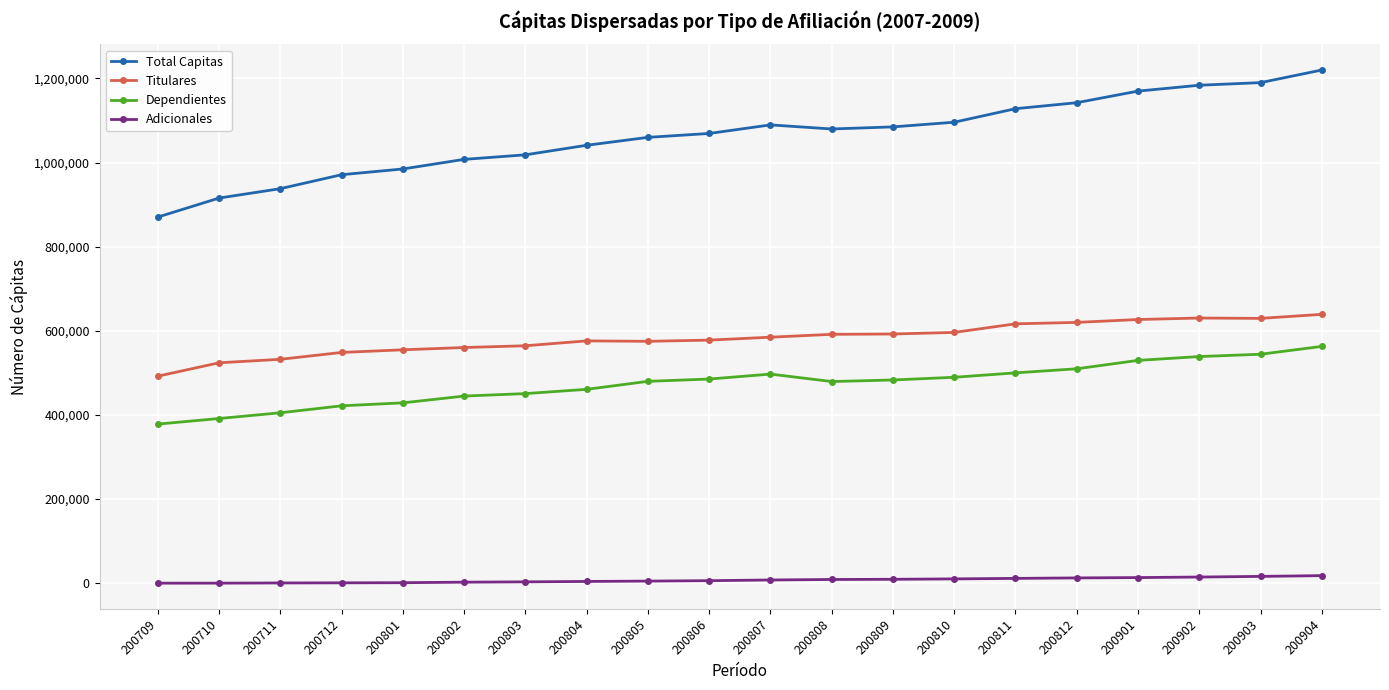

At which label does Total Capitas reach its peak?

200904